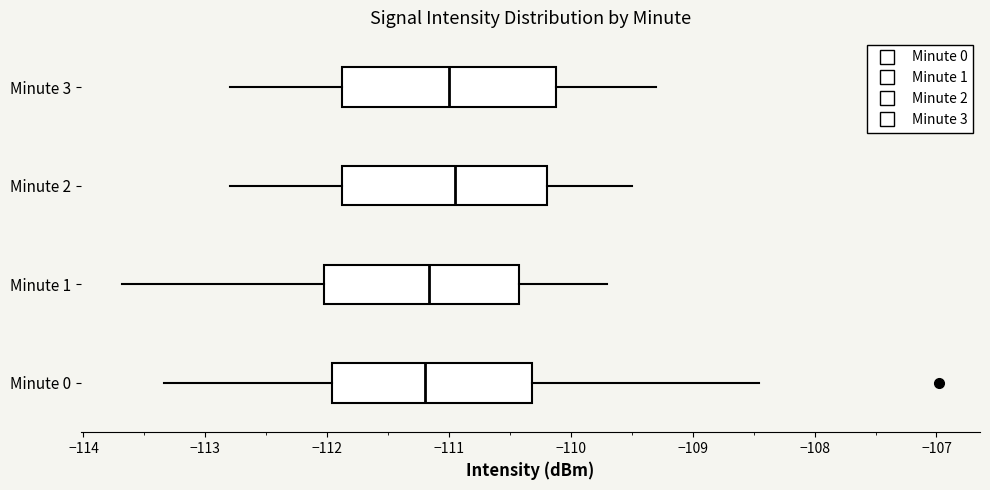

Reading bottom to top, transcribe this box plot: for each box, give where its median line is, the range the box spans, and where its two whiskers end, as read against the x-axis. The values are not printed on the chart, so give them approximately, as read against the axis.

Minute 0: median -111.2, box -112.0 to -110.3, whiskers -113.3 to -108.5
Minute 1: median -111.2, box -112.0 to -110.4, whiskers -113.7 to -109.7
Minute 2: median -110.9, box -111.9 to -110.2, whiskers -112.8 to -109.5
Minute 3: median -111.0, box -111.9 to -110.1, whiskers -112.8 to -109.3